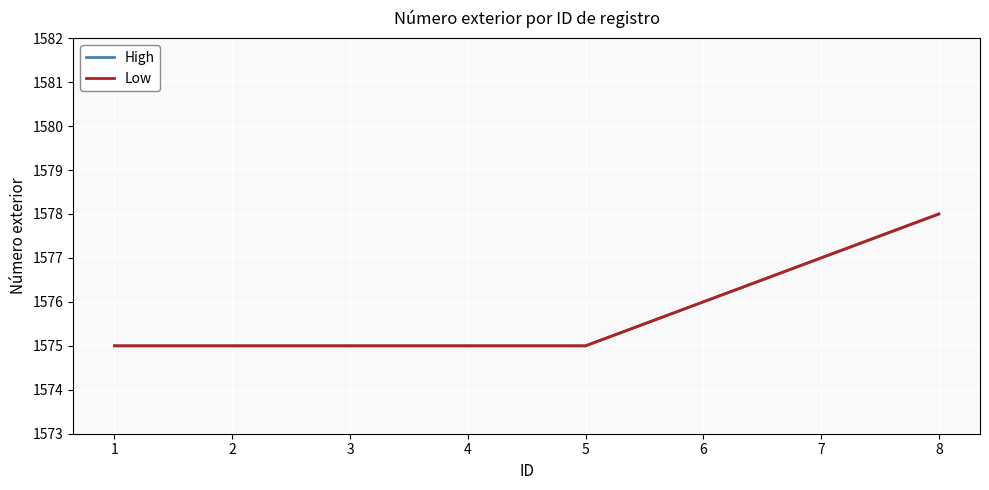

What is the value of the High point at the 5th from the left?

1575